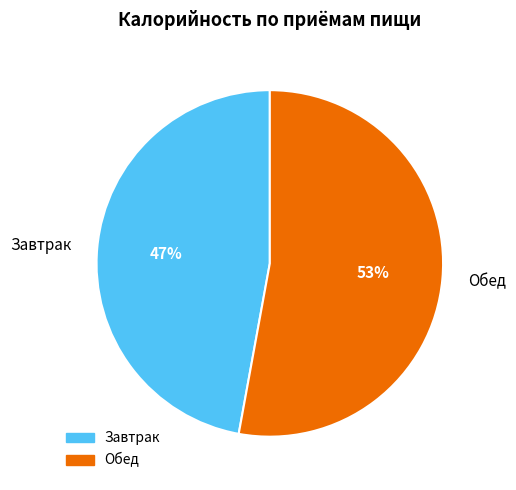

What is the smallest slice in the pie chart?

Завтрак